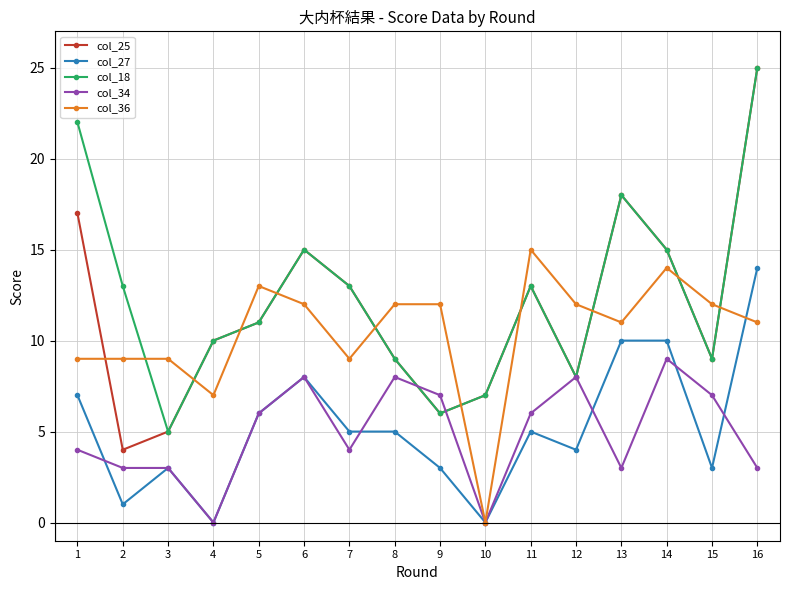

What is the difference between the col_18 values at 10 and 15?

2